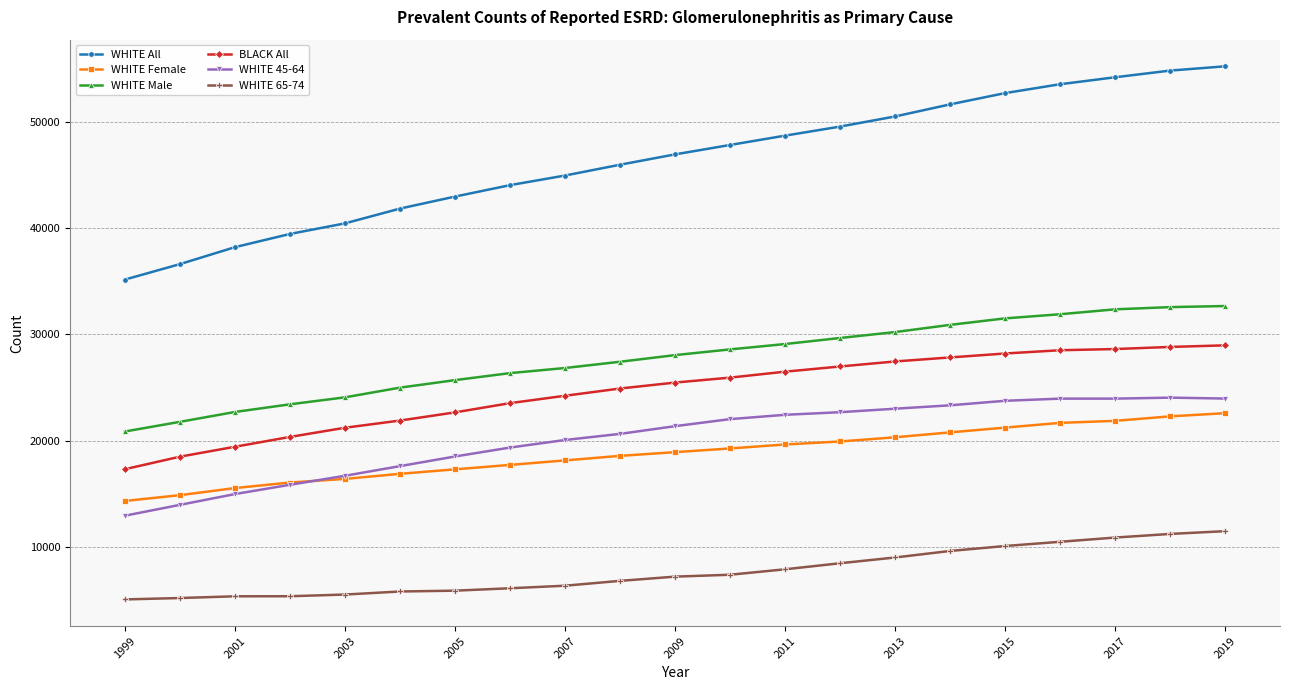

What is the sum of all BLACK All values?

517151